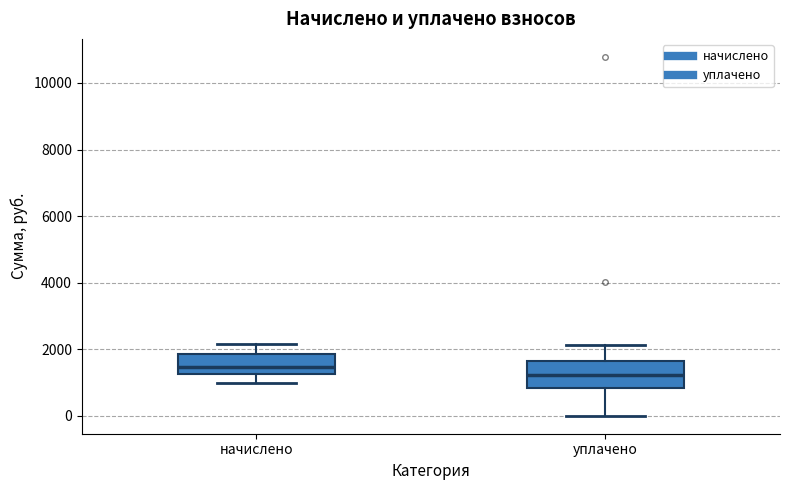

Which box has the highest median line?

начислено